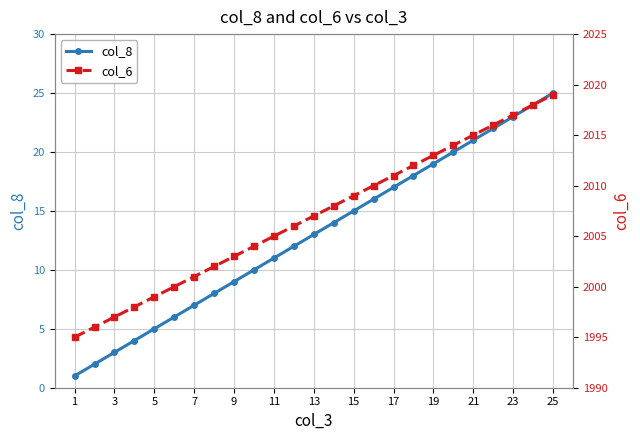

Reading left to right, what are all the values shown in this chart?

col_8: 1	2	3	4	5	6	7	8	9	10	11	12	13	14	15	16	17	18	19	20	21	22	23	24	25
col_6: 1995	1996	1997	1998	1999	2000	2001	2002	2003	2004	2005	2006	2007	2008	2009	2010	2011	2012	2013	2014	2015	2016	2017	2018	2019